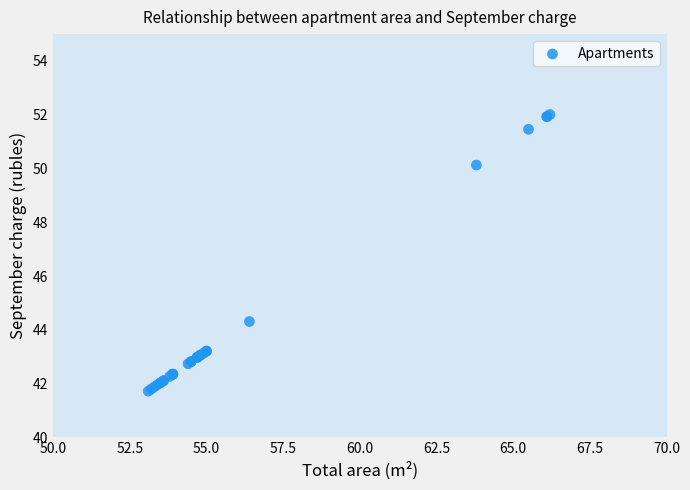

What Y value in the scatter plot is closest to 46?

44.3